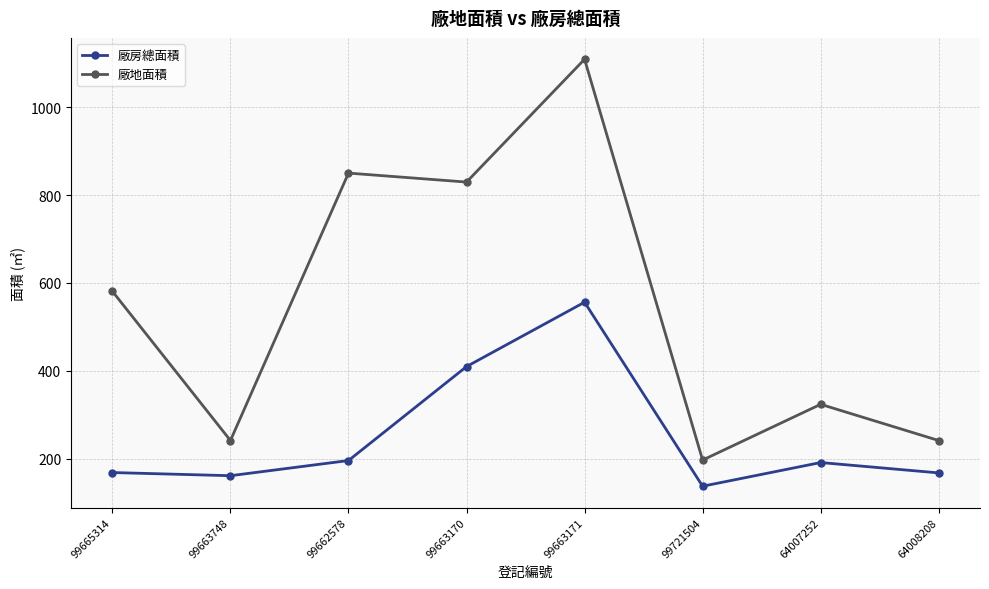

At which category is the sum across all series the highest?

99663171